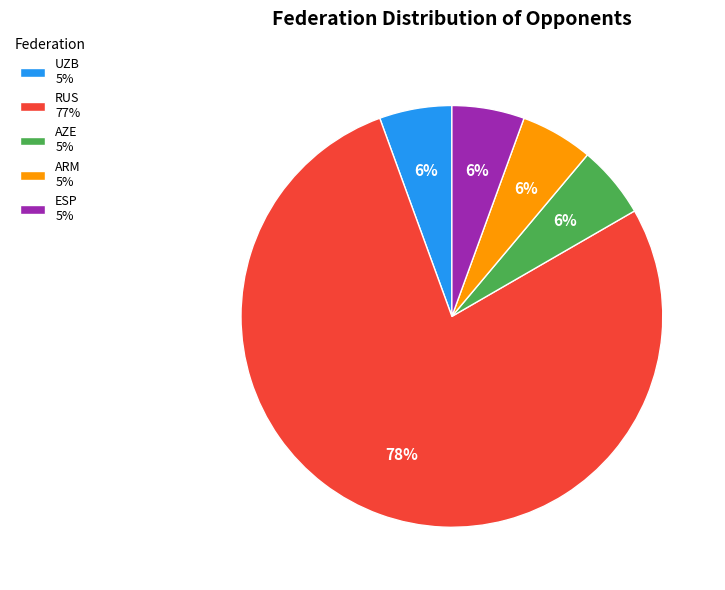

Count the number of slices in the pie.

5